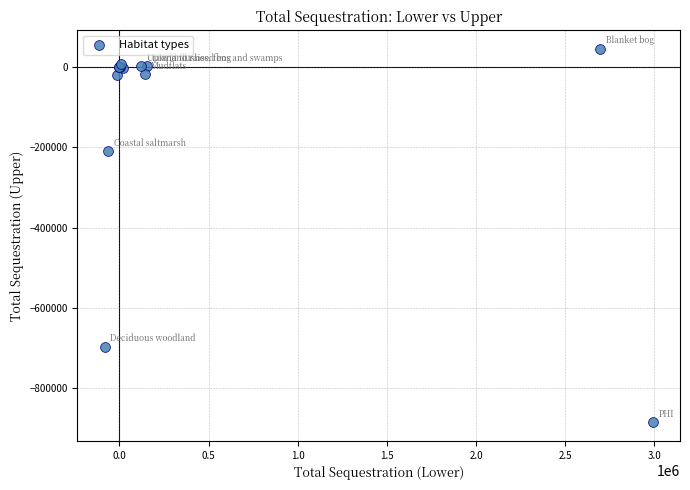

What Y value in the scatter plot is closest to -420264?

-209676.0